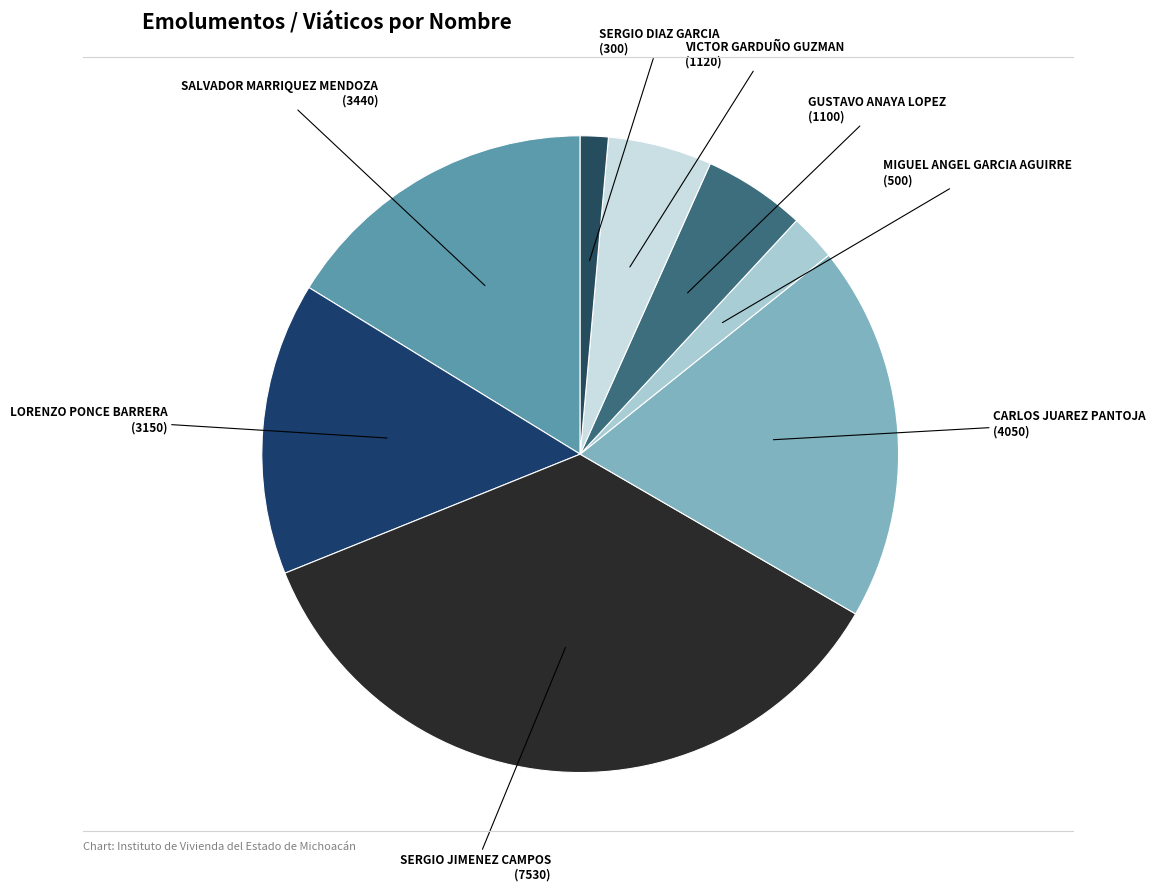

Does any single category account for the majority?

No